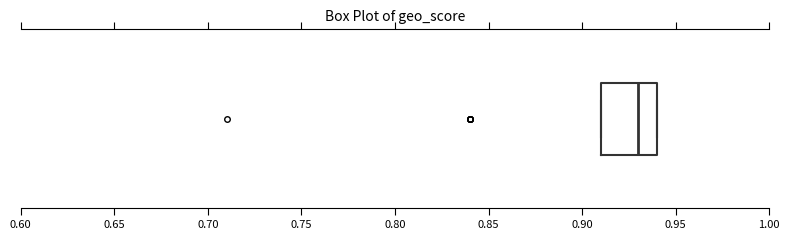

Where is the right edge of the box on the x-axis? The values are not printed on the chart, so give them approximately, as read against the axis.

0.94